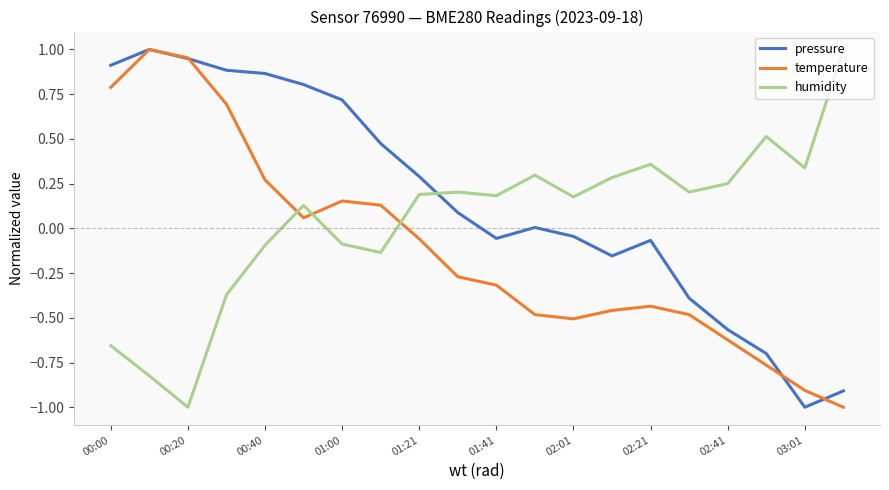

How many intersections are there between temperature and humidity?

3